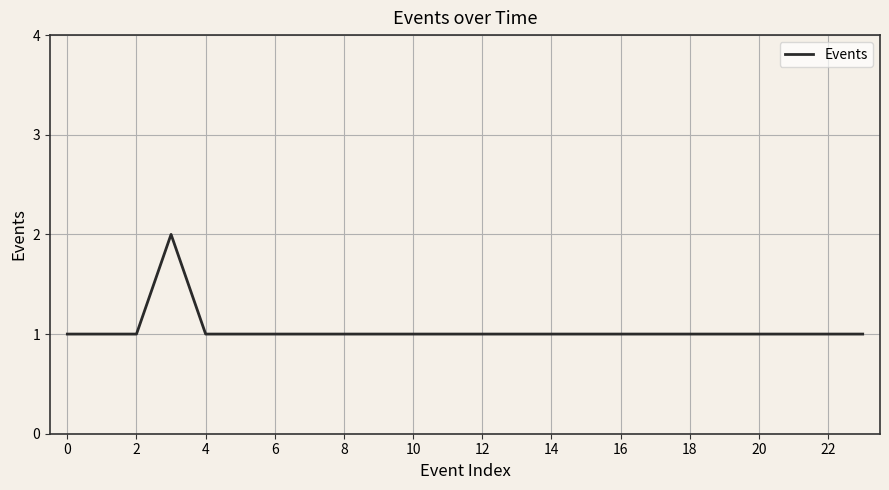

How many lines are shown in the chart?

1